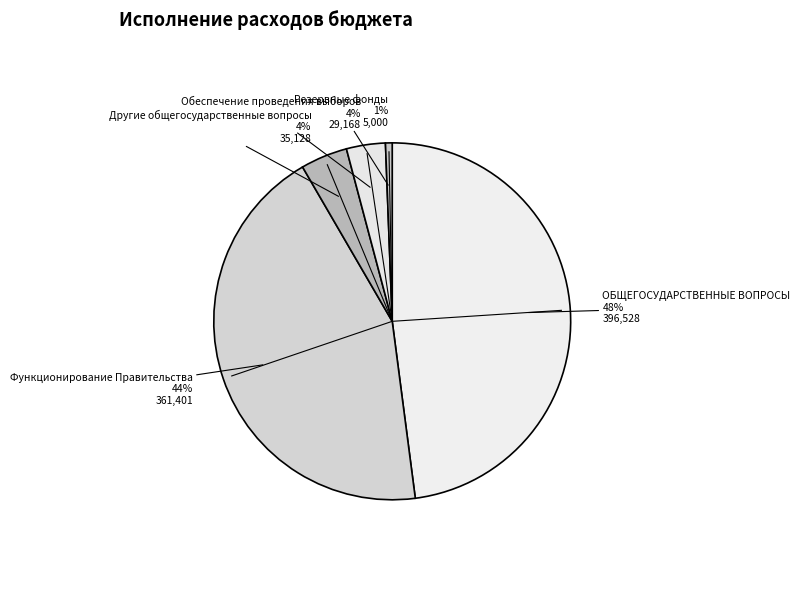

Combined, do Другие общегосударственные вопросы and ОБЩЕГОСУДАРСТВЕННЫЕ ВОПРОСЫ account for over 50%?

Yes